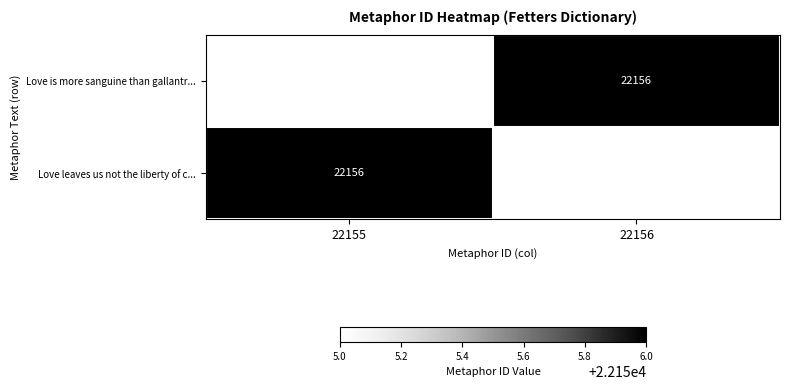

Rank the categories by Love leaves us not the liberty of c... value from highest to lowest.

22155, 22156